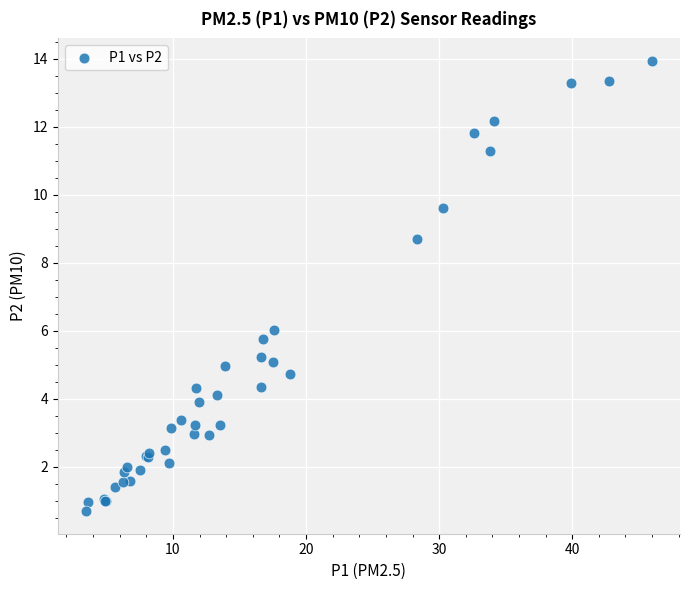

What Y value in the scatter plot is closest to 7?

6.0